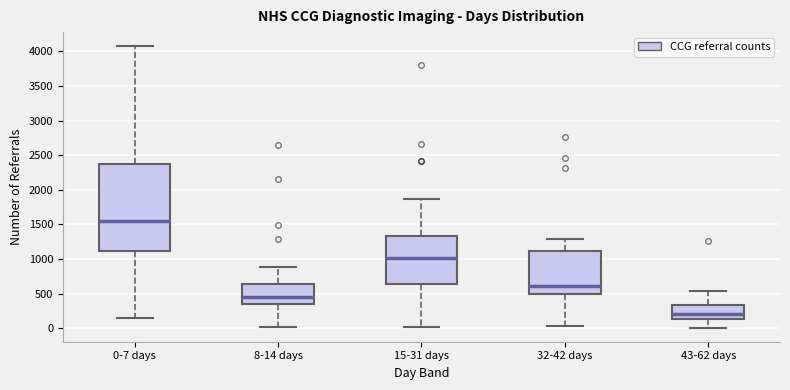

Which box has the highest median line?

0-7 days